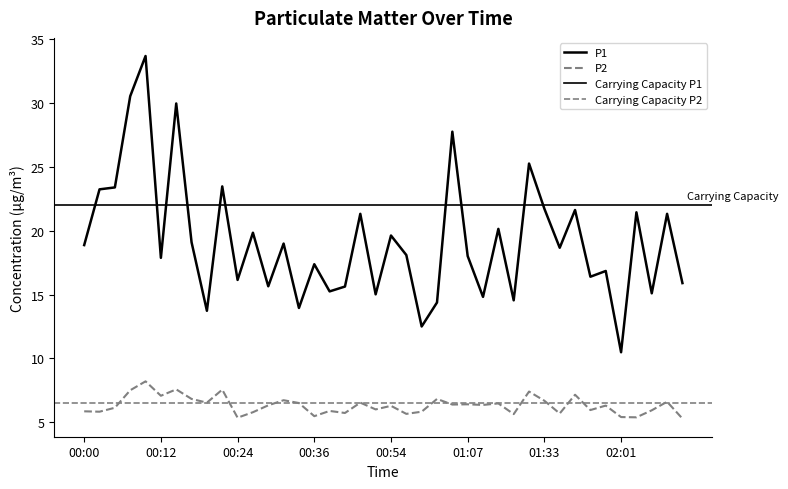

Read the P2 value at 00:57.

5.7